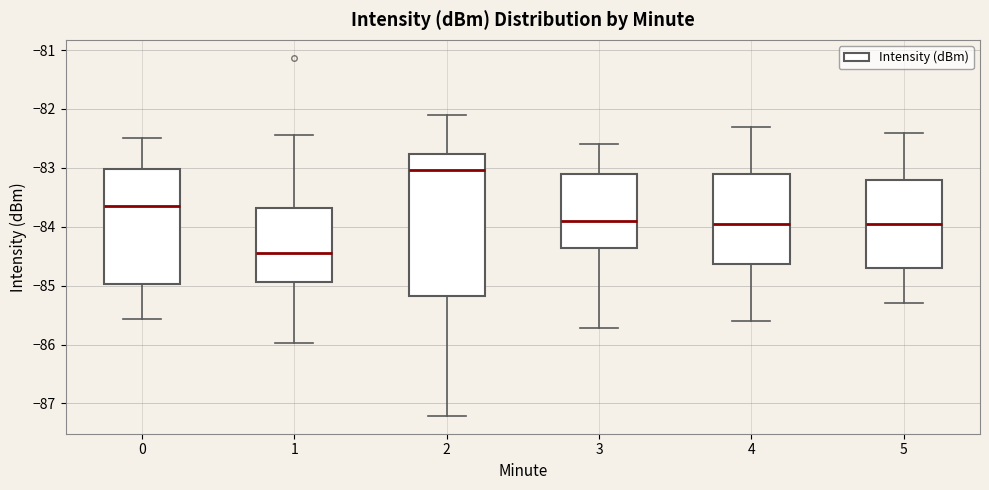

Where does the median line of the box at x = 4 sit on the y-axis? The values are not printed on the chart, so give them approximately, as read against the axis.

-83.9